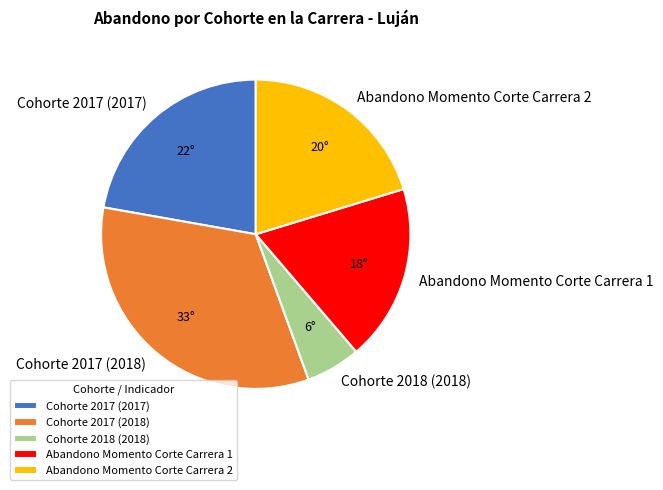

How many segments does this pie chart have?

5